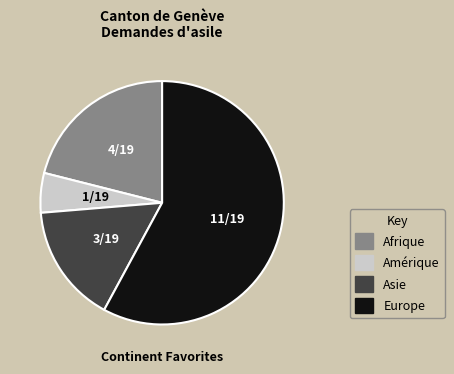

What is the largest slice in the pie chart?

Europe